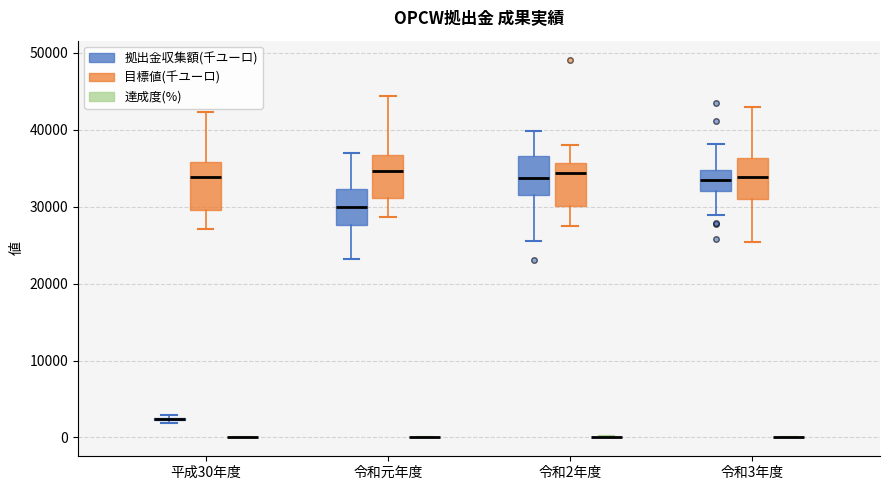

Reading left to right, transcribe this box plot: for each box, give where its median line is, the range the box spans, and where its two whiskers end, as read against the y-axis. The values are not printed on the chart, so give them approximately, as read against the axis.

平成30年度 (拠出金収集額(千ユーロ)): box collapsed to a line at 2000, whiskers 2000 to 3000
平成30年度 (目標値(千ユーロ)): median 34000, box 30000 to 36000, whiskers 27000 to 42000
平成30年度 (達成度(%)): box collapsed to a line at 0, whiskers 0 to 0
令和元年度 (拠出金収集額(千ユーロ)): median 30000, box 28000 to 32000, whiskers 23000 to 37000
令和元年度 (目標値(千ユーロ)): median 35000, box 31000 to 37000, whiskers 29000 to 44000
令和元年度 (達成度(%)): box collapsed to a line at 0, whiskers 0 to 0
令和2年度 (拠出金収集額(千ユーロ)): median 34000, box 32000 to 37000, whiskers 26000 to 40000
令和2年度 (目標値(千ユーロ)): median 34000, box 30000 to 36000, whiskers 27000 to 38000
令和2年度 (達成度(%)): box collapsed to a line at 0, whiskers 0 to 0
令和3年度 (拠出金収集額(千ユーロ)): median 33000, box 32000 to 35000, whiskers 29000 to 38000
令和3年度 (目標値(千ユーロ)): median 34000, box 31000 to 36000, whiskers 25000 to 43000
令和3年度 (達成度(%)): box collapsed to a line at 0, whiskers 0 to 0